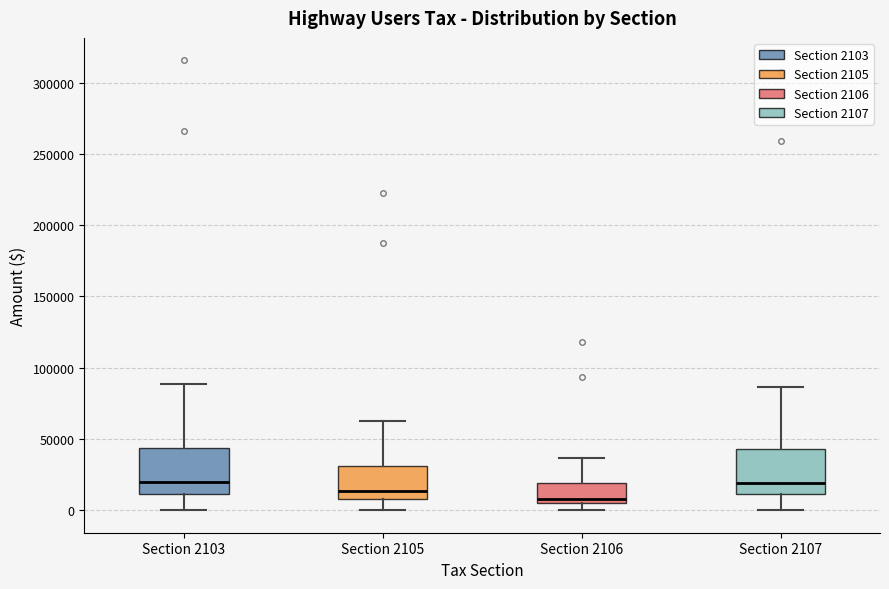

Reading left to right, transcribe this box plot: for each box, give where its median line is, the range the box spans, and where its two whiskers end, as read against the y-axis. The values are not printed on the chart, so give them approximately, as read against the axis.

Section 2103: median 20000, box 10000 to 45000, whiskers 0 to 90000
Section 2105: median 15000, box 10000 to 30000, whiskers 0 to 65000
Section 2106: median 10000, box 5000 to 20000, whiskers 0 to 35000
Section 2107: median 20000, box 10000 to 45000, whiskers 0 to 85000